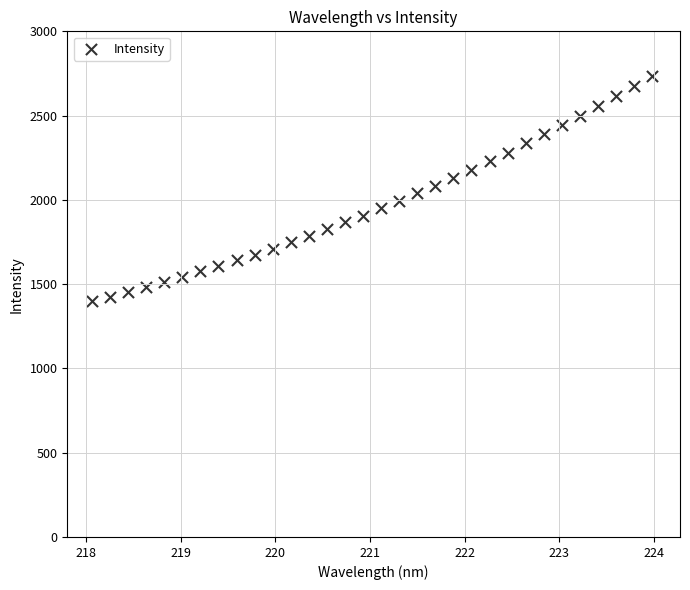

What is the range of Y values (max minus min)?

1335.0